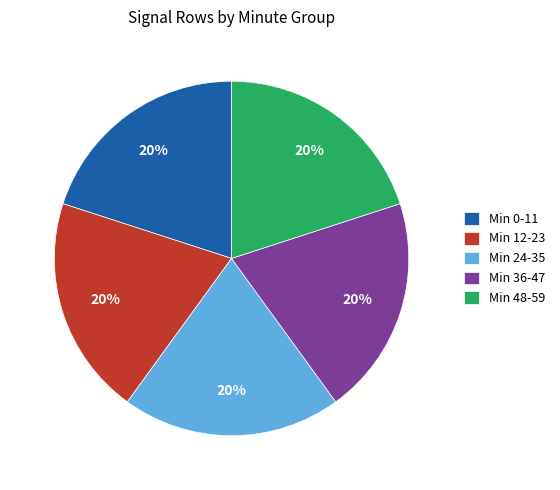

What percentage is the Min 24-35 slice, to the nearest percent?

20%